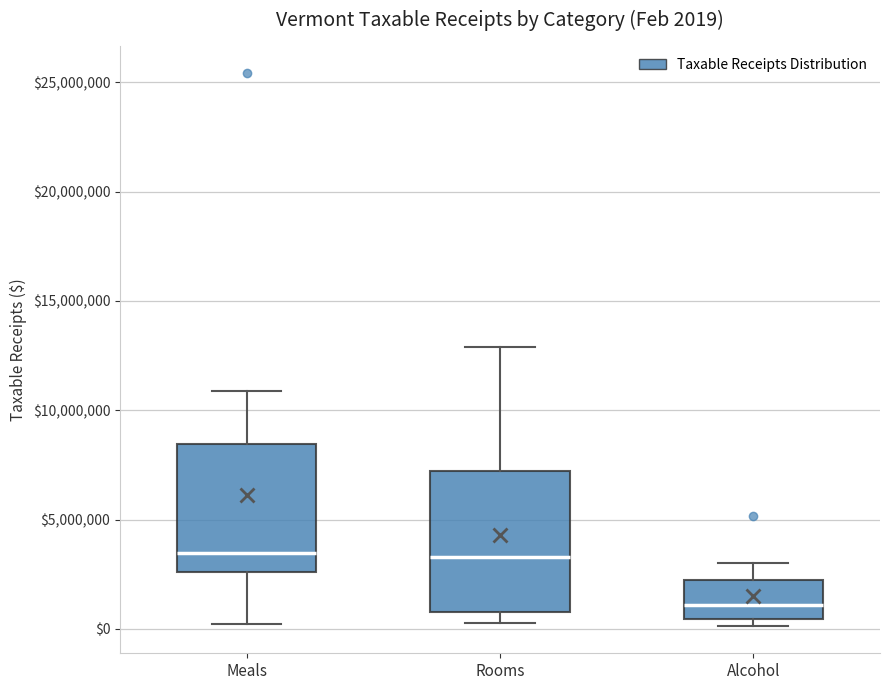

Which box's median line is the lowest?

Alcohol